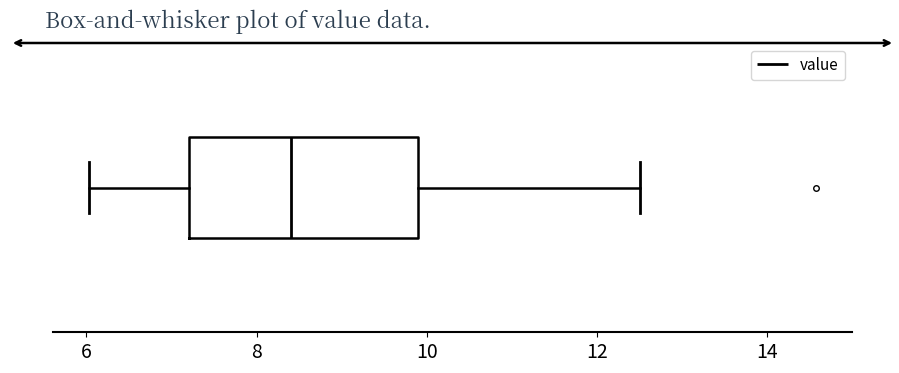

Where does the left whisker of the box end on the x-axis? The values are not printed on the chart, so give them approximately, as read against the axis.

6.0